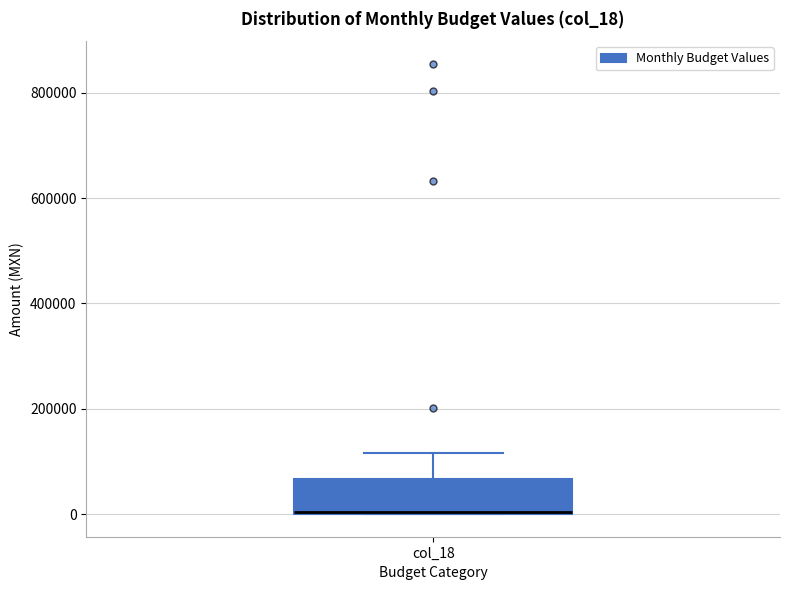

Where is the upper edge of the box for col_18 on the y-axis? The values are not printed on the chart, so give them approximately, as read against the axis.

60000